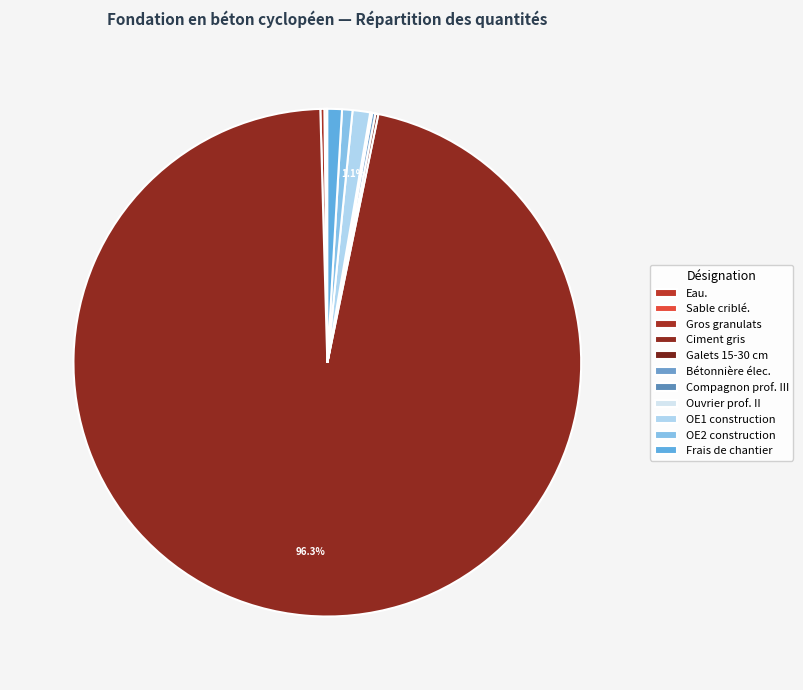

How many segments does this pie chart have?

11